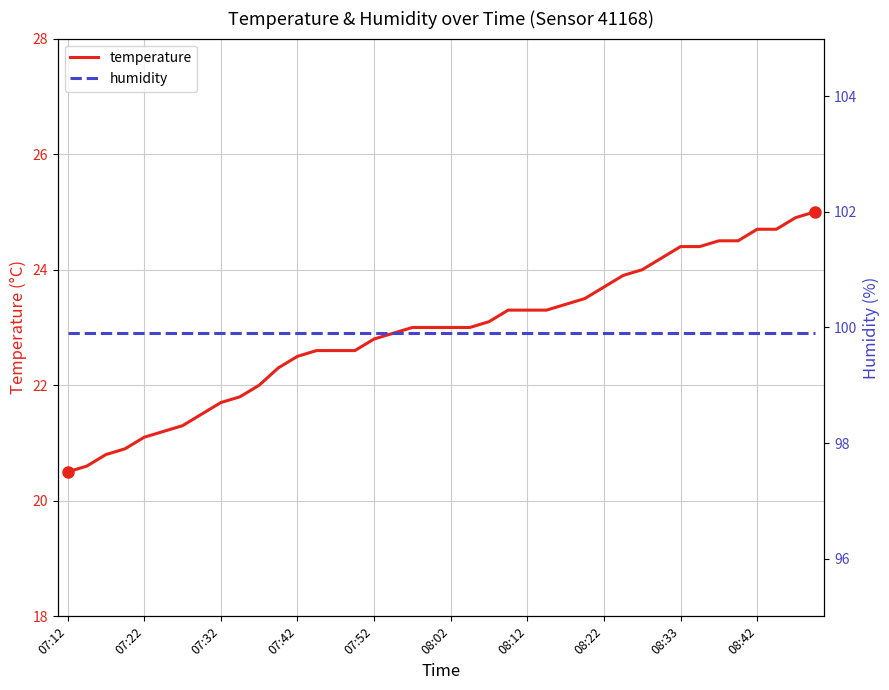

What is the minimum value for temperature?

20.5